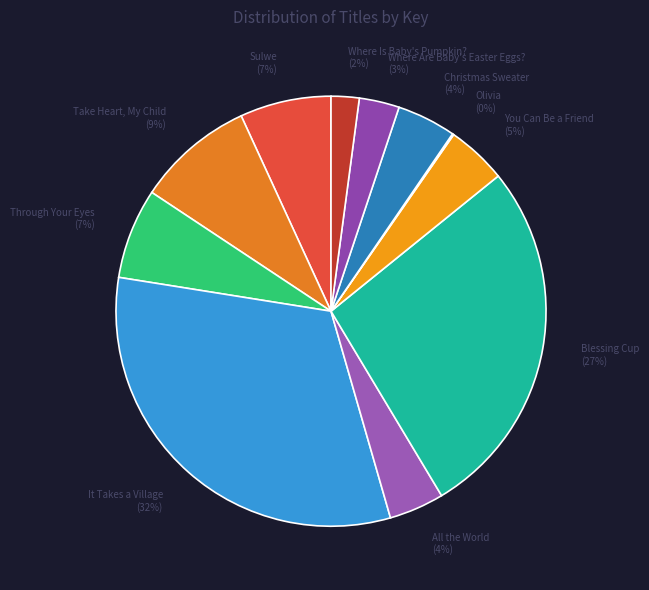

What is the ratio of the value at Blessing Cup (27%) to the value at Where Are Baby's Easter Eggs? (3%)?

9.0